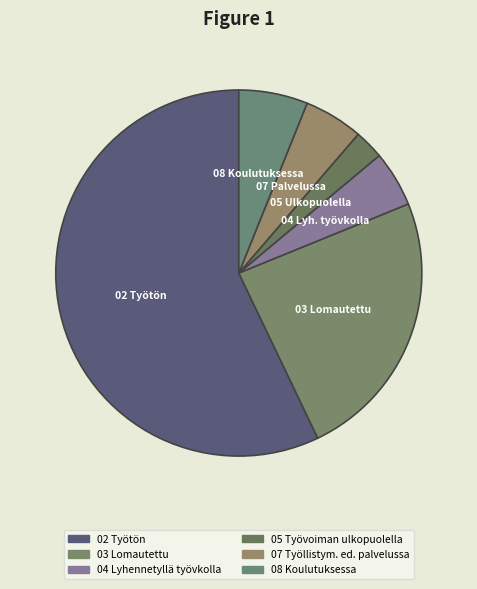

What percentage do 05 Työvoiman ulkopuolella and 03 Lomautettu together represent?

26.7%